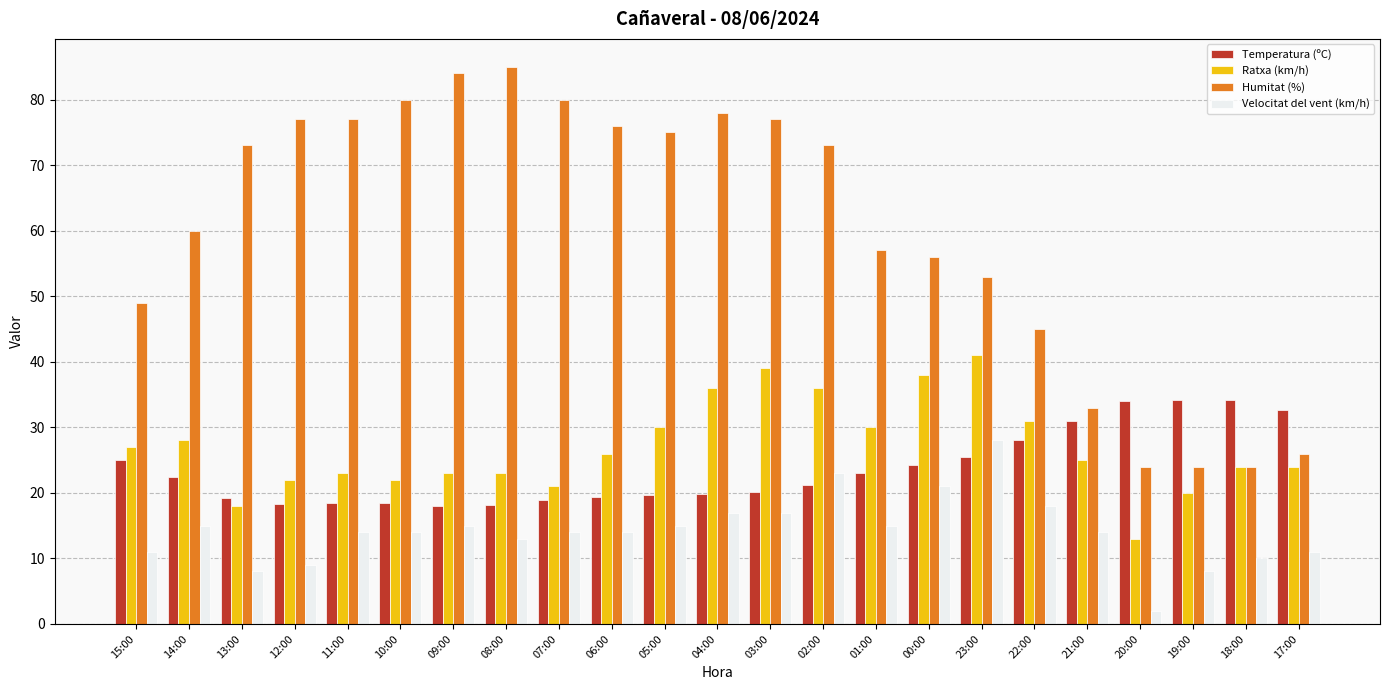

How many groups of bars are there?

23